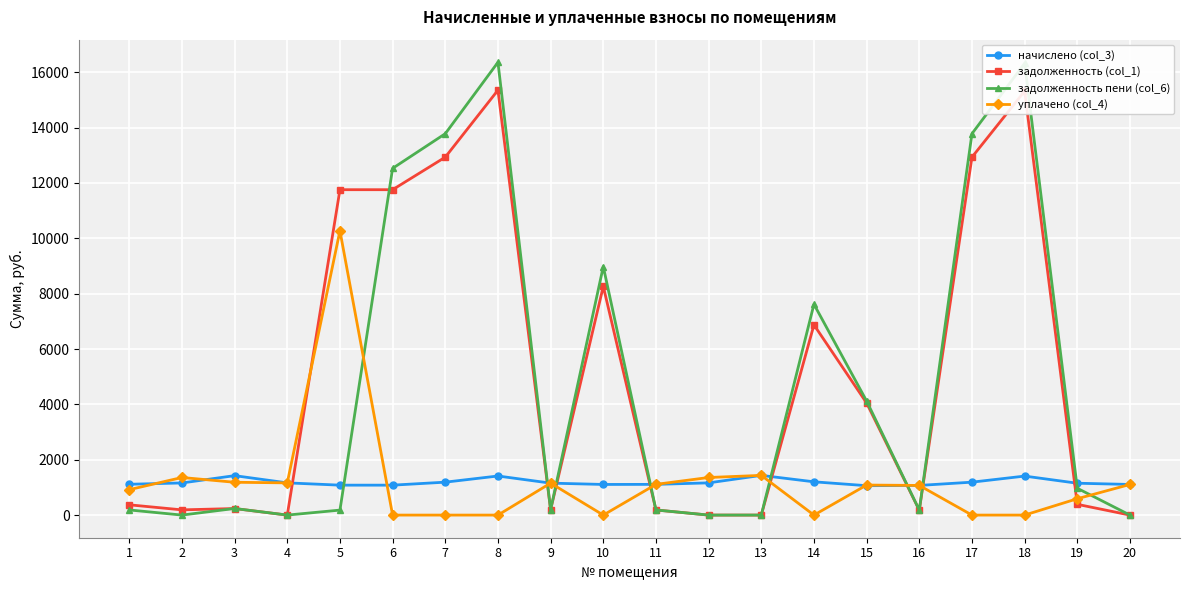

What is the average value of the начислено (col_3) series?

1189.3